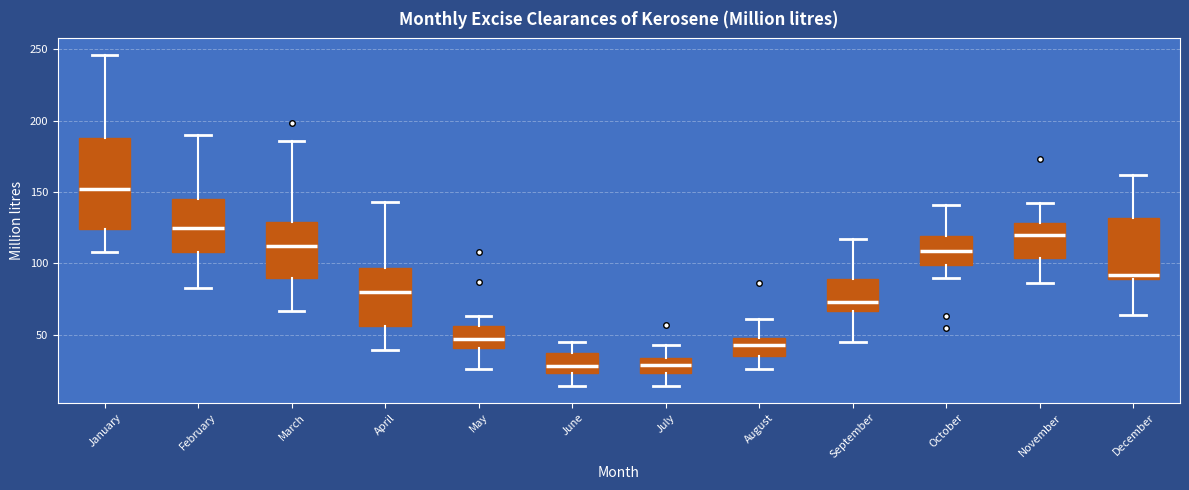

Reading left to right, transcribe this box plot: for each box, give where its median line is, the range the box spans, and where its two whiskers end, as read against the y-axis. The values are not printed on the chart, so give them approximately, as read against the axis.

January: median 150, box 125 to 190, whiskers 110 to 245
February: median 125, box 110 to 145, whiskers 85 to 190
March: median 110, box 90 to 130, whiskers 65 to 185
April: median 80, box 55 to 95, whiskers 40 to 145
May: median 45, box 40 to 55, whiskers 25 to 65
June: median 30, box 25 to 35, whiskers 15 to 45
July: median 30, box 25 to 35, whiskers 15 to 45
August: median 45, box 35 to 50, whiskers 25 to 60
September: median 75, box 65 to 90, whiskers 45 to 115
October: median 110, box 100 to 120, whiskers 90 to 140
November: median 120, box 105 to 130, whiskers 85 to 140
December: median 90 (just above the box's lower edge), box 90 to 130, whiskers 65 to 160